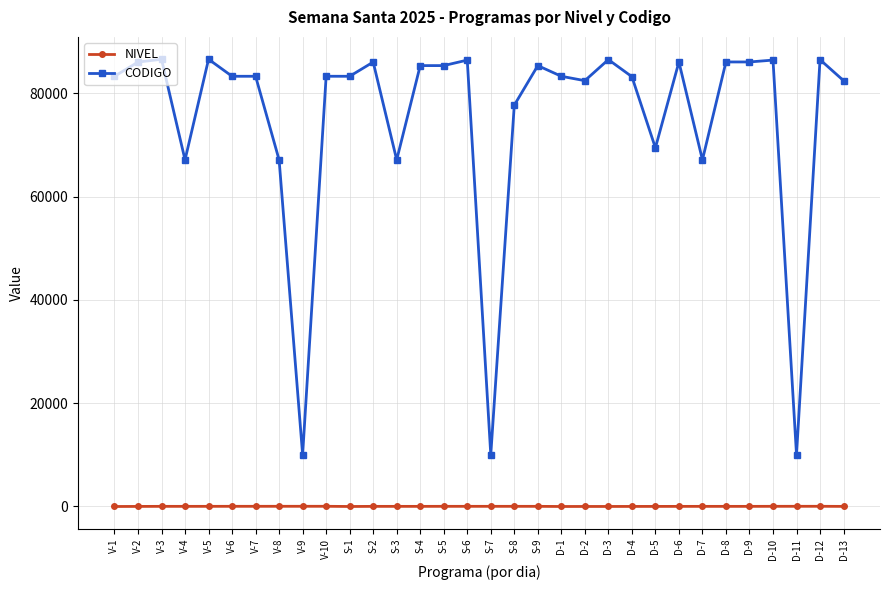

What is the difference between the CODIGO values at D-7 and D-5?

2333